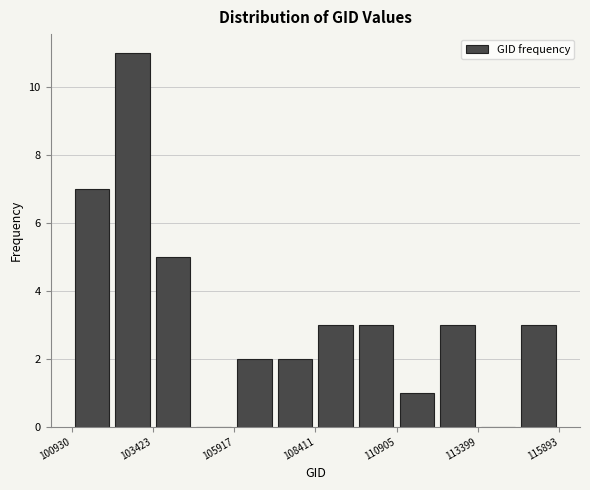

Read against the x-axis, roughly where is the centre of the tallest bar?

103000